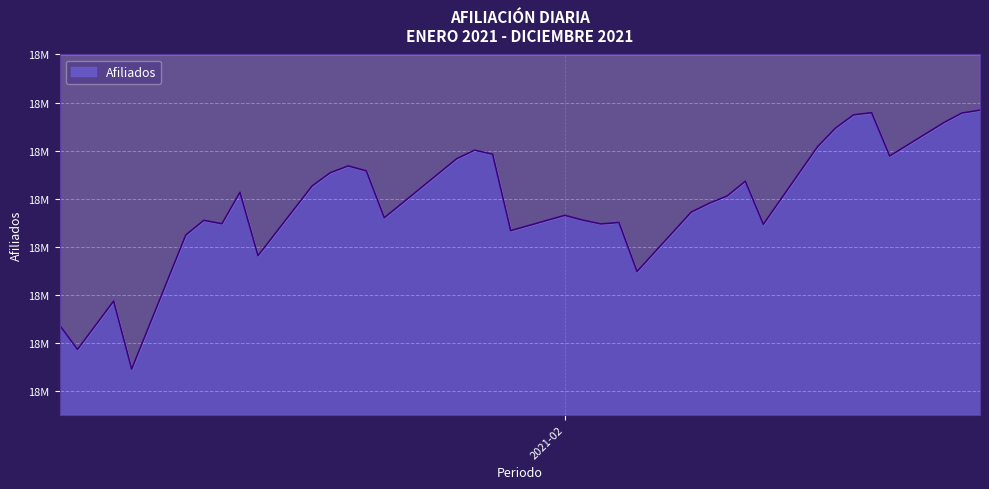

What is the minimum value shown in the chart?

18768982